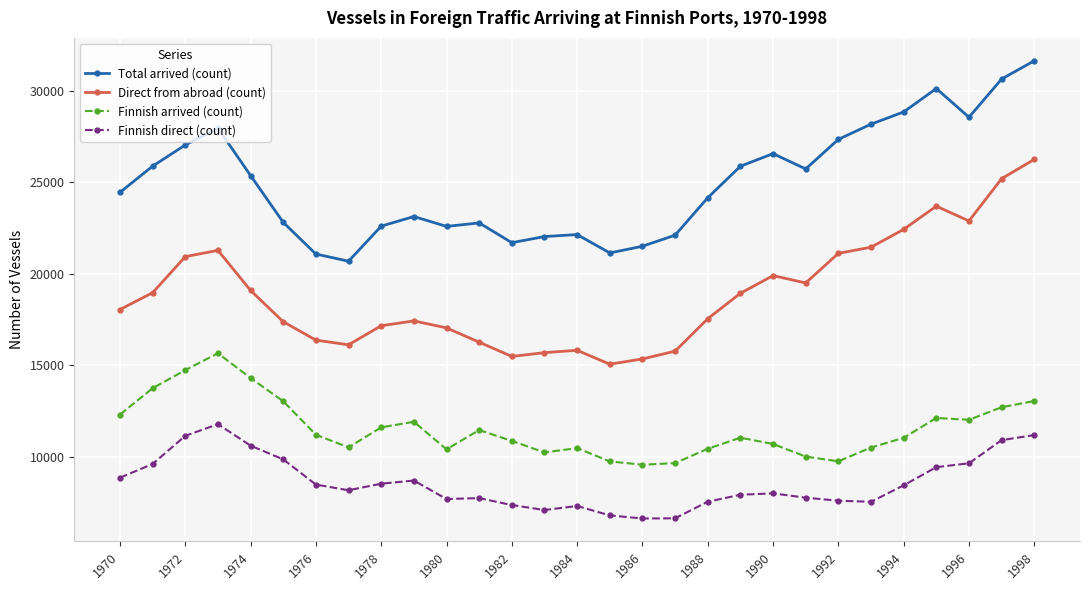

How many categories are shown in the chart?

29